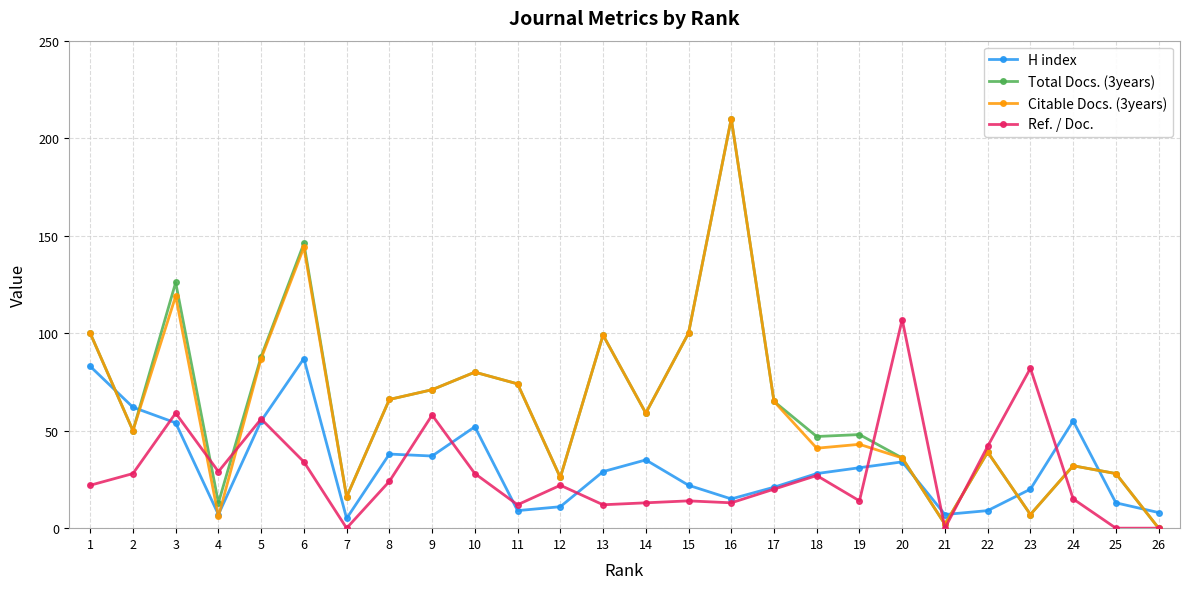

What are all the series names shown in the legend?

H index, Total Docs. (3years), Citable Docs. (3years), Ref. / Doc.